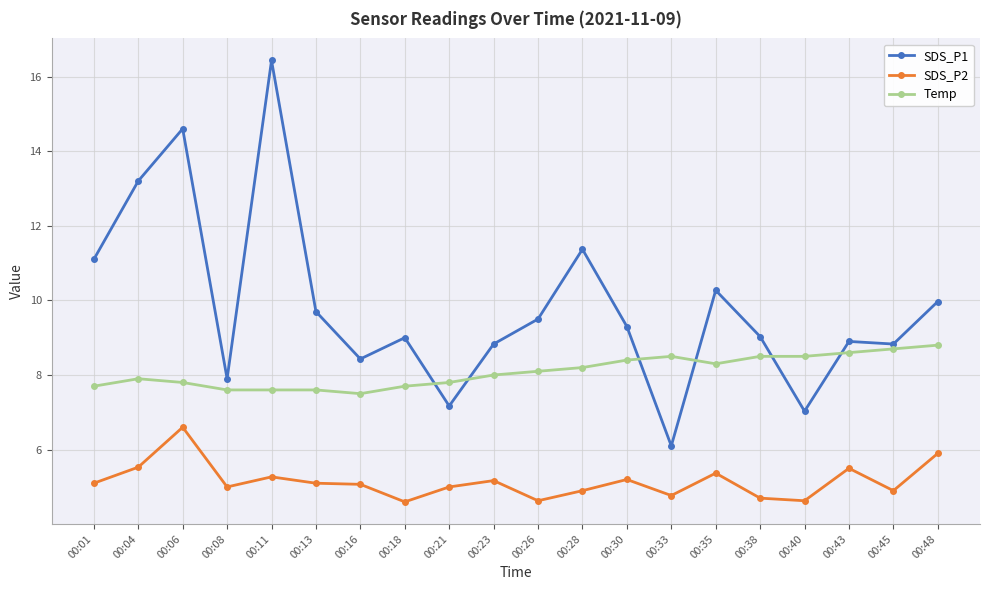

Is the value of SDS_P1 at 00:21 greater than the value of Temp at 00:16?

No